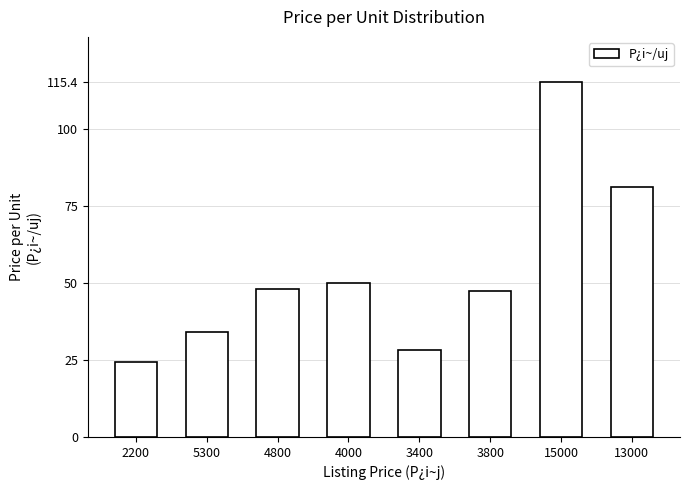

What is the sum of all values?

429.1